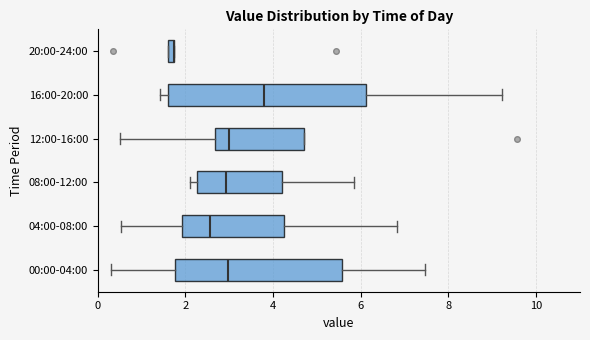

Where is the left edge of the box for 20:00-24:00 on the x-axis? The values are not printed on the chart, so give them approximately, as read against the axis.

1.6